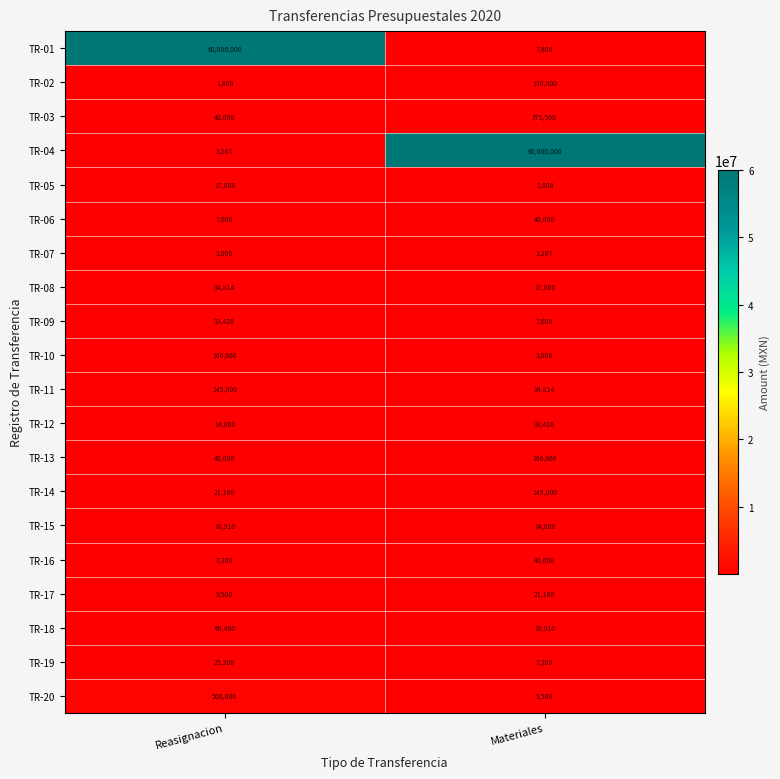

What is the sum of all TR-08 values?

51814